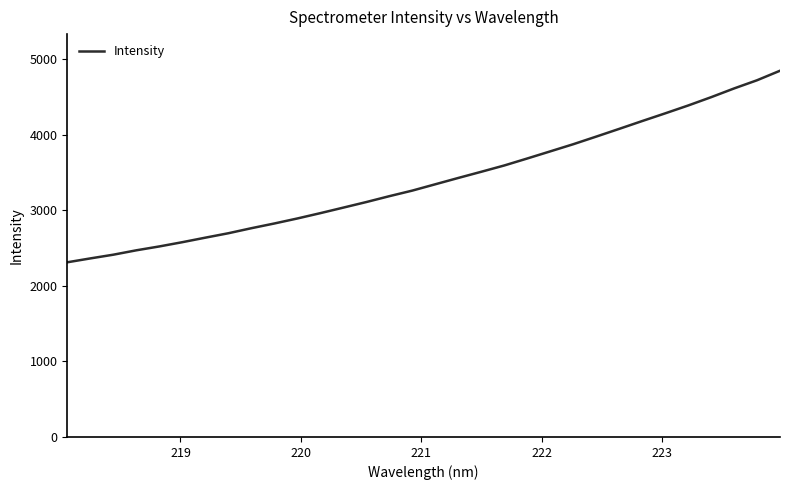

Count the number of categories in the chart.

32